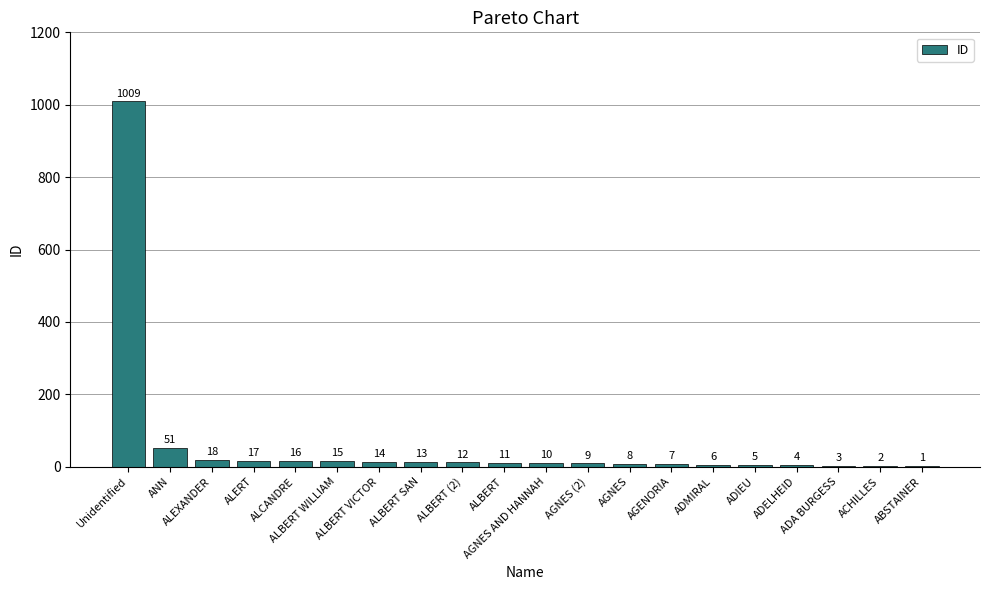

What is the maximum value shown in the chart?

1009